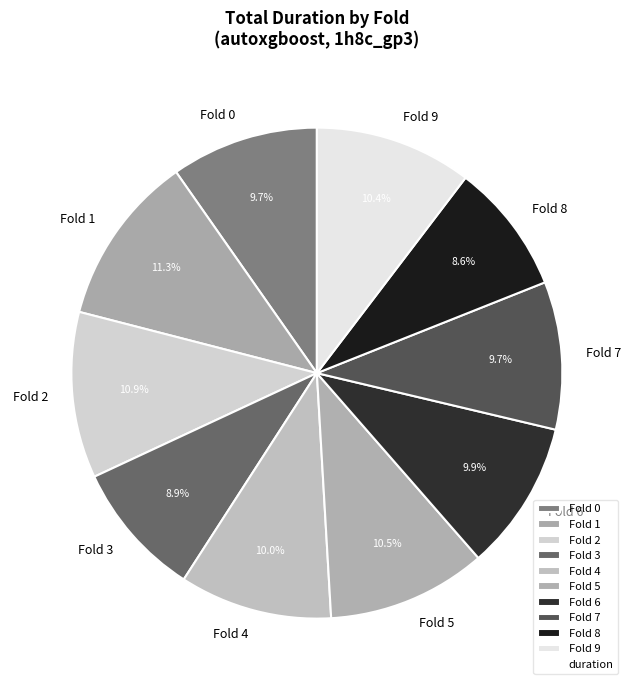

Does Fold 0 represent more than half of the total?

No